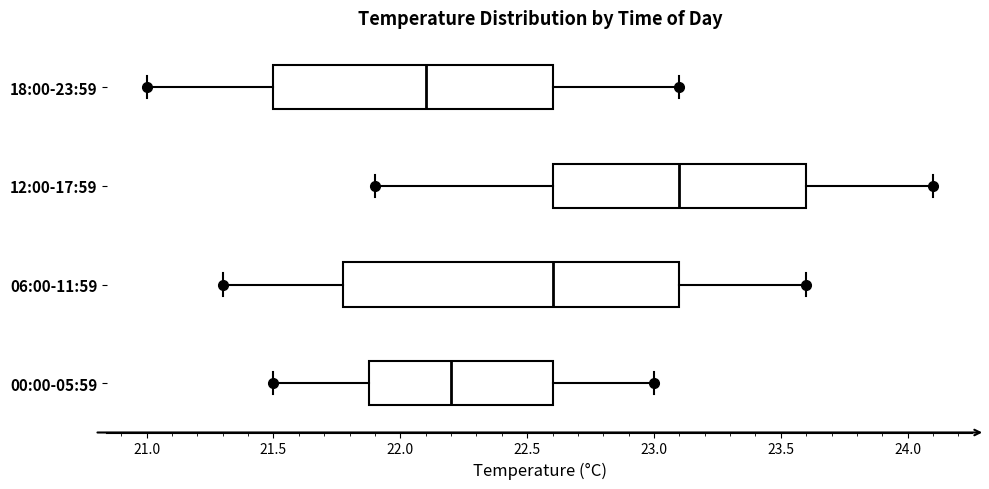

Reading bottom to top, transcribe this box plot: for each box, give where its median line is, the range the box spans, and where its two whiskers end, as read against the x-axis. The values are not printed on the chart, so give them approximately, as read against the axis.

00:00-05:59: median 22.2, box 21.9 to 22.6, whiskers 21.5 to 23.0
06:00-11:59: median 22.6, box 21.8 to 23.1, whiskers 21.3 to 23.6
12:00-17:59: median 23.1, box 22.6 to 23.6, whiskers 21.9 to 24.1
18:00-23:59: median 22.1, box 21.5 to 22.6, whiskers 21.0 to 23.1